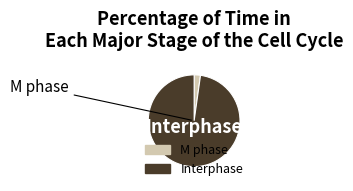

Does any single category account for the majority?

Yes